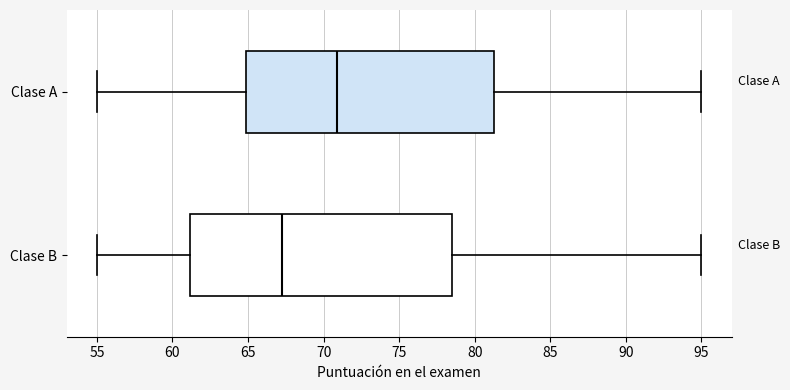

Which box is the widest, from its left edge to its right edge?

Clase B